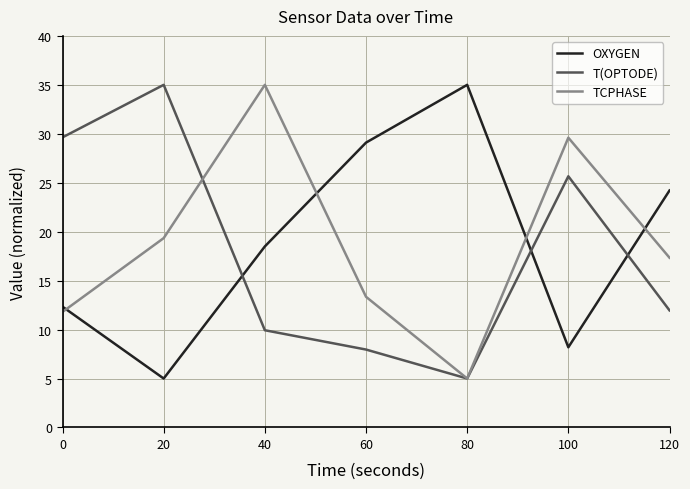

In OXYGEN, how many points are higher than both neighbors (excluding endpoints)?

1